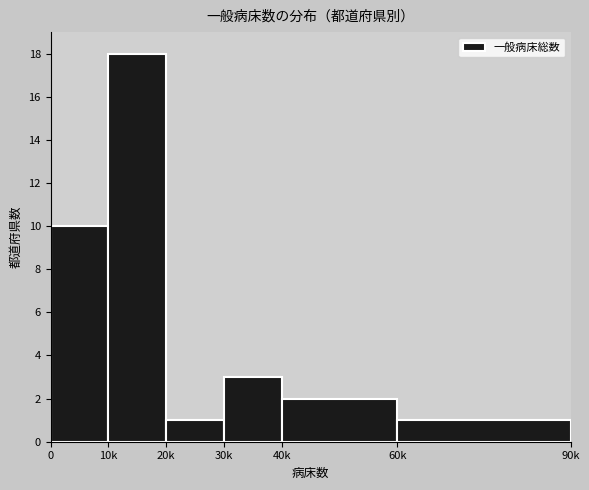

Reading left to right, list all the values displayed in this chart.

10	18	1	3	2	1